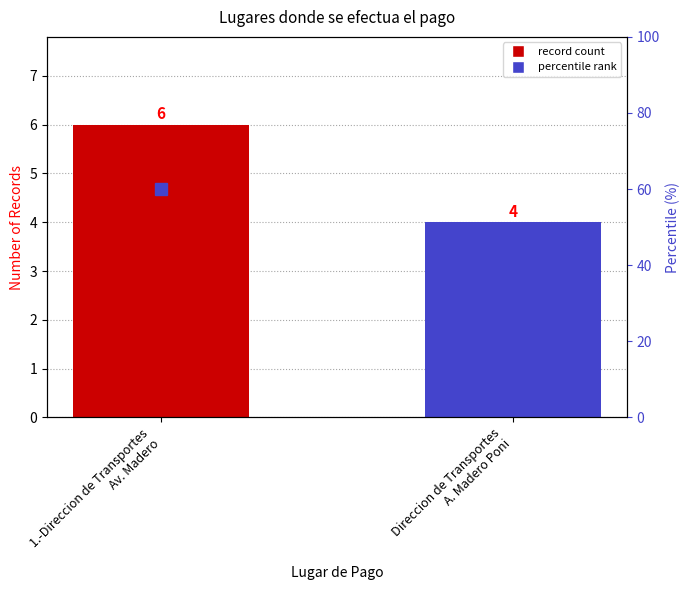

List the series in order of their peak value, lowest first.

count, percentile rank